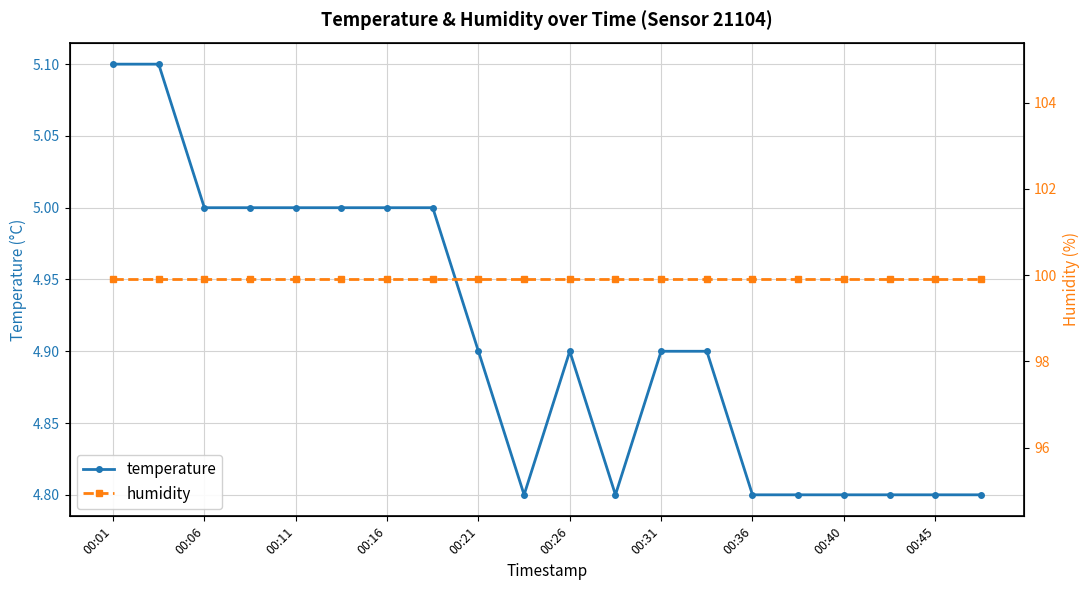

How many interior local valleys does the temperature series have?

2